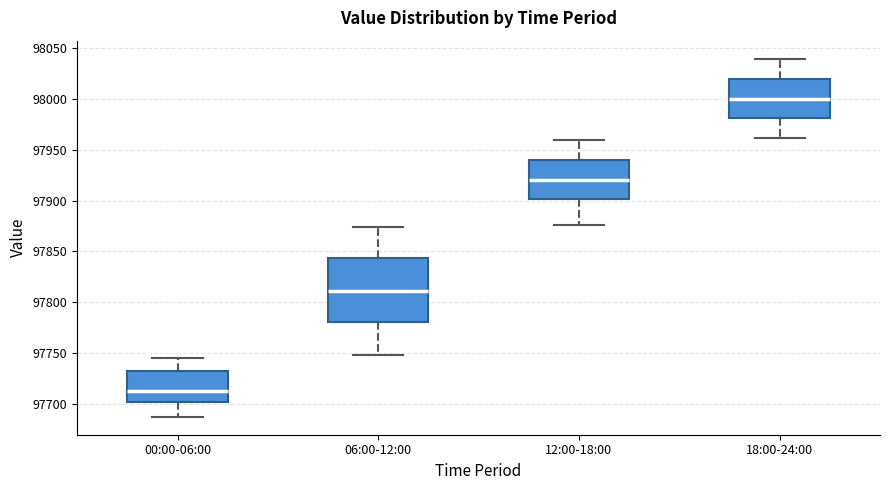

Reading left to right, read every box against the y-axis: the position of its median line, the range the box covers, and the ends of its whiskers. The values are not printed on the chart, so give them approximately, as read against the axis.

00:00-06:00: median 97710, box 97700 to 97730, whiskers 97685 to 97745
06:00-12:00: median 97810, box 97780 to 97845, whiskers 97750 to 97875
12:00-18:00: median 97920, box 97900 to 97940, whiskers 97875 to 97960
18:00-24:00: median 98000, box 97980 to 98020, whiskers 97960 to 98040